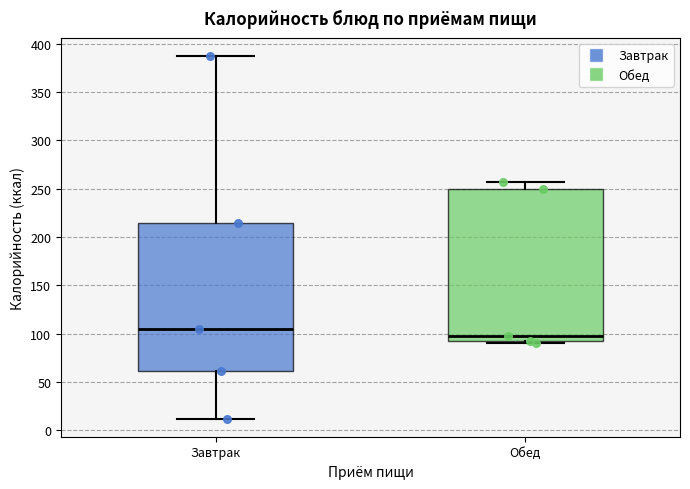

Reading left to right, read every box against the y-axis: the position of its median line, the range the box covers, and the ends of its whiskers. The values are not printed on the chart, so give them approximately, as read against the axis.

Завтрак: median 105, box 60 to 215, whiskers 10 to 385
Обед: median 100, box 90 to 250, whiskers 90 (just below the box's lower edge) to 255